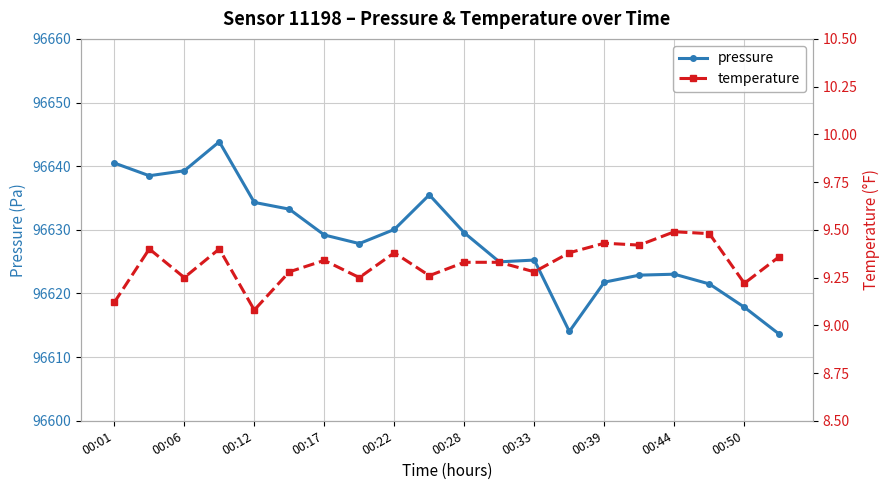

Is it true that pressure equals 96640.5 at 00:01?

True